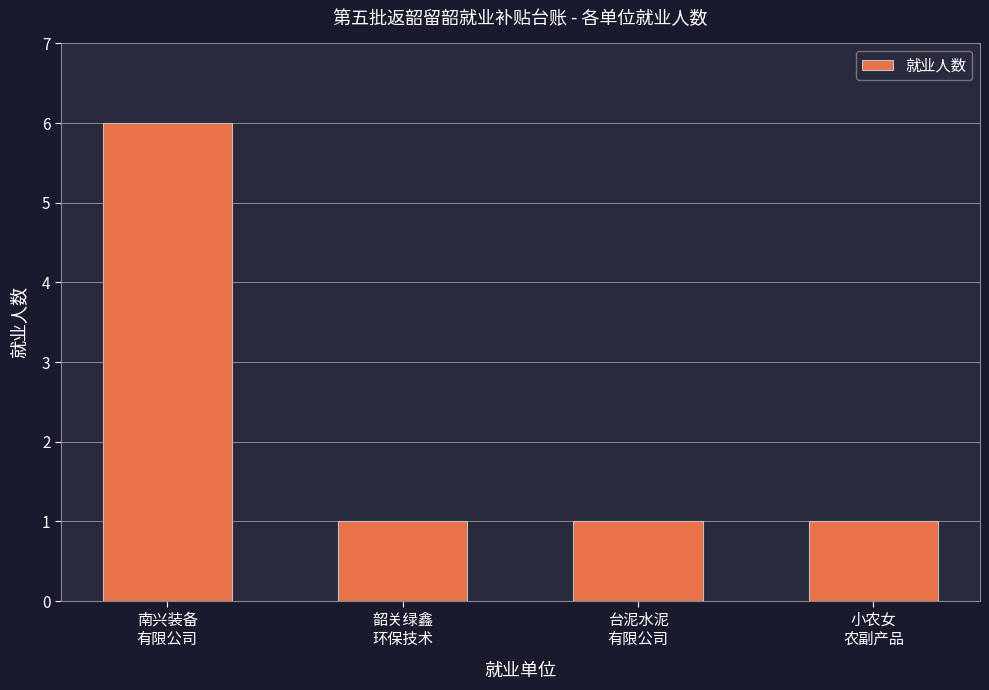

How many bars are there in total?

4